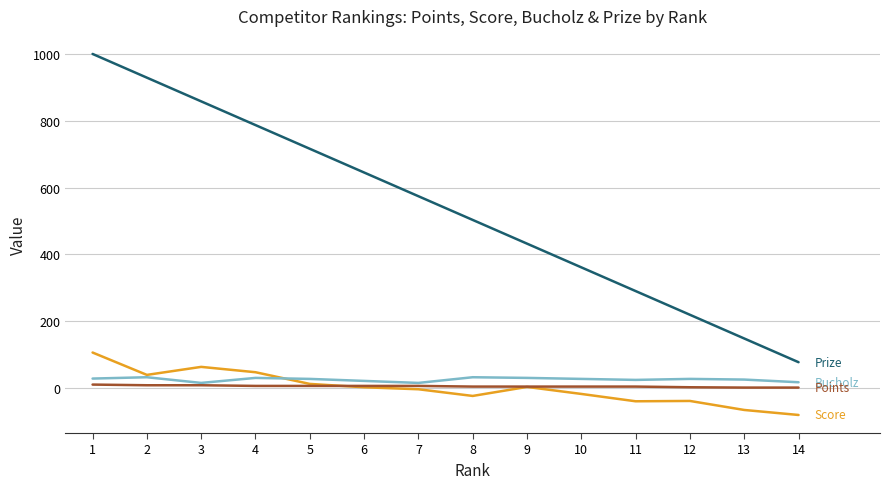

Which category has the highest value across all series?

1